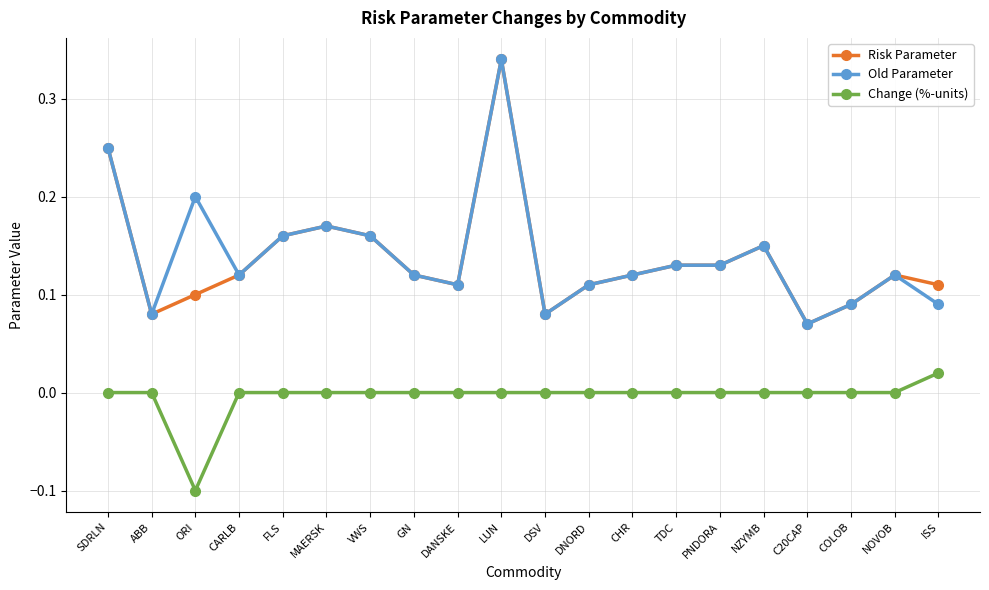

Is the value of Risk Parameter at DNORD greater than the value of Change (%-units) at COLOB?

Yes